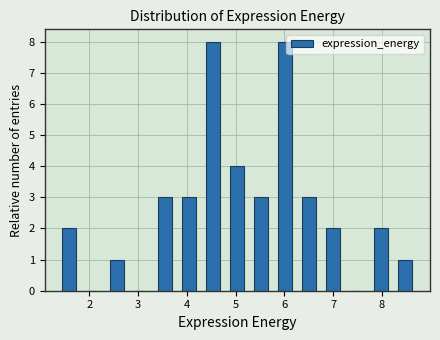

Reading left to right, transcribe this chart: for each bar, give the range it covers on the x-axis and its height. Neither the bar edges nor the heights are printed on the chart, so give them approximately, as read against the axes.

1.3 to 1.8: 2
1.8 to 2.3: 0
2.3 to 2.8: 1
2.8 to 3.3: 0
3.3 to 3.8: 3
3.8 to 4.3: 3
4.3 to 4.8: 8
4.8 to 5.3: 4
5.3 to 5.8: 3
5.8 to 6.3: 8
6.3 to 6.8: 3
6.8 to 7.2: 2
7.2 to 7.7: 0
7.7 to 8.2: 2
8.2 to 8.7: 1